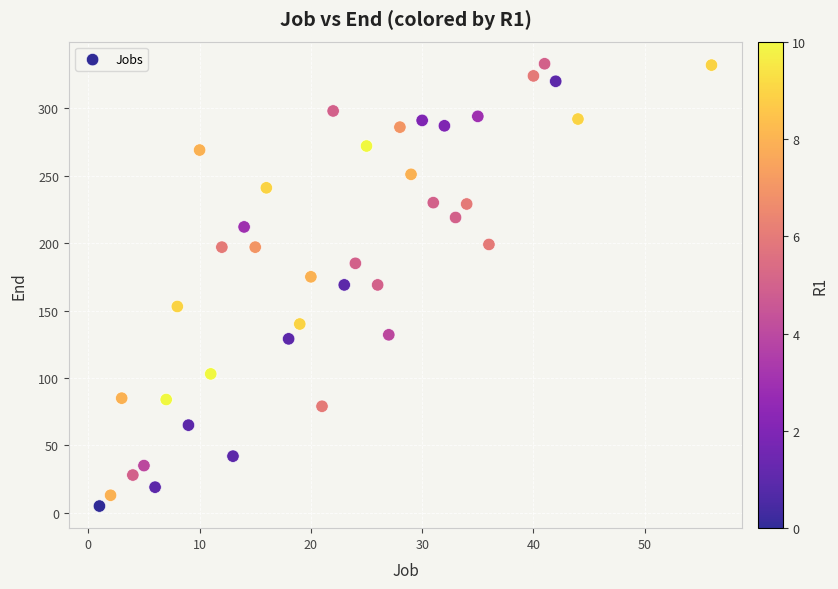

What is the range of X values (max minus min)?

55